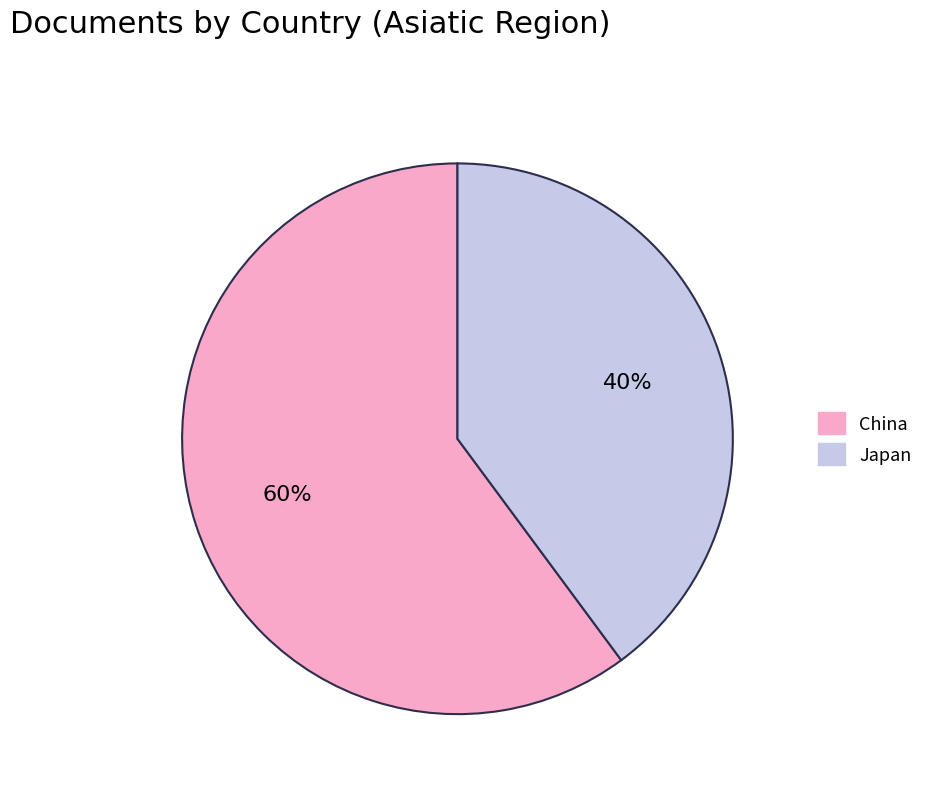

Which slice is the largest?

China